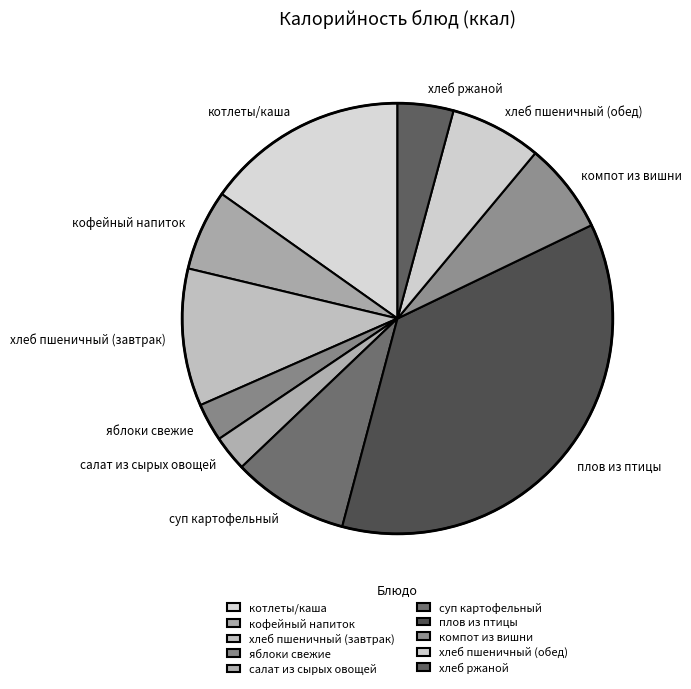

Does яблоки свежие account for over 50% of the chart?

No